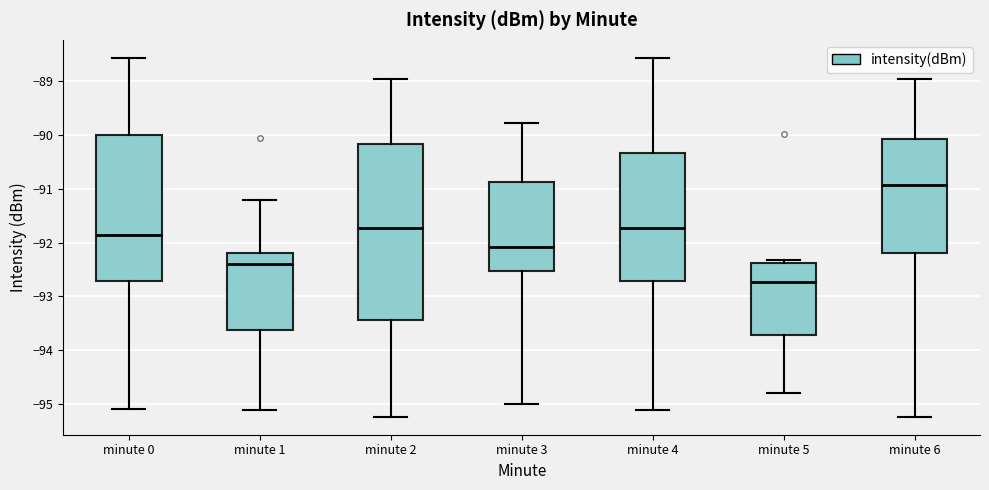

Where is the lower edge of the box for minute 4 on the y-axis? The values are not printed on the chart, so give them approximately, as read against the axis.

-92.7